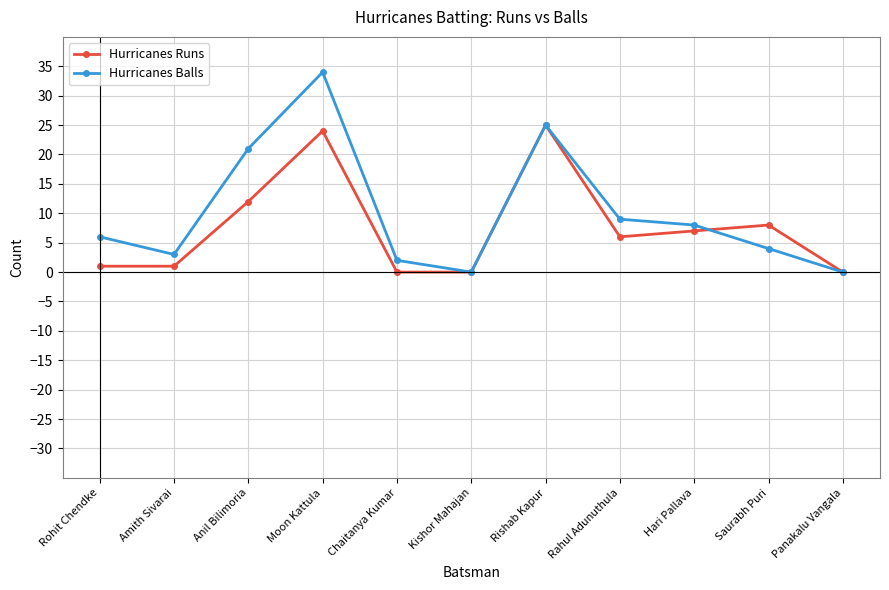

What position from the left is Hari Pallava?

9